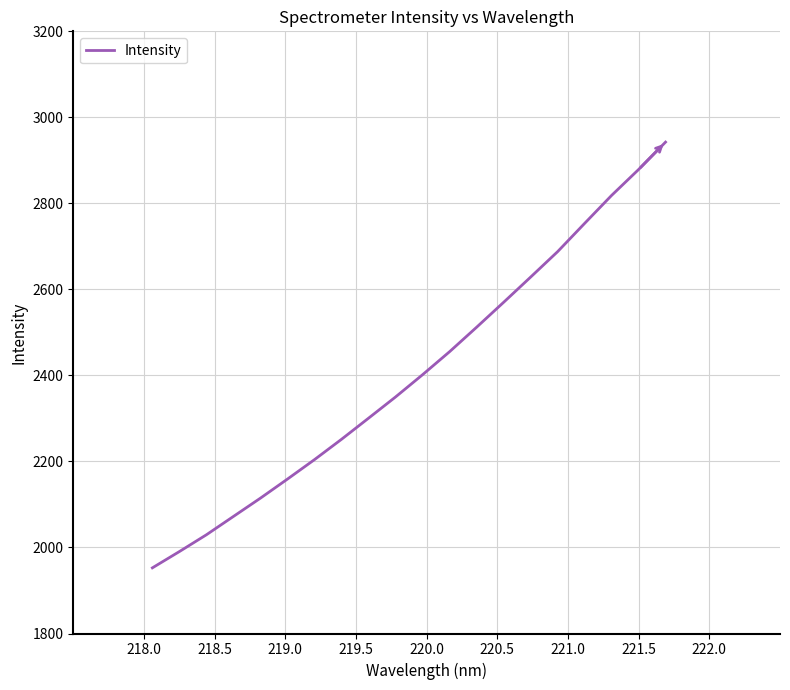

What is the difference between the maximum and minimum values?

989.8